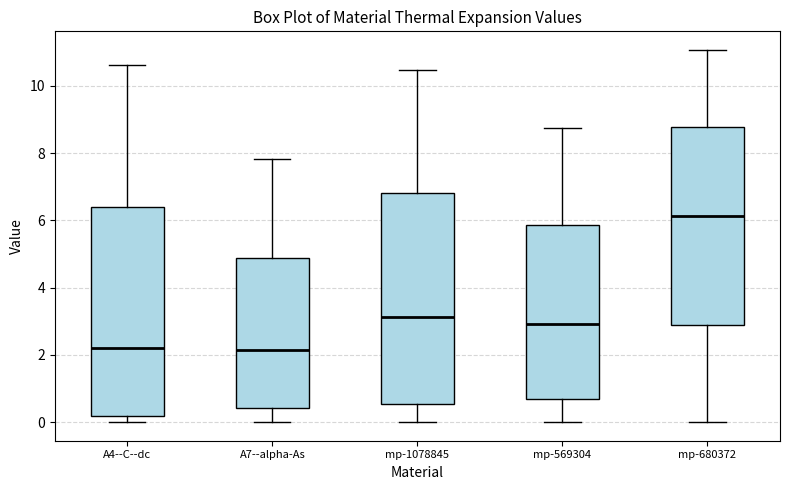

Where is the lower edge of the box for A4--C--dc on the y-axis? The values are not printed on the chart, so give them approximately, as read against the axis.

0.2